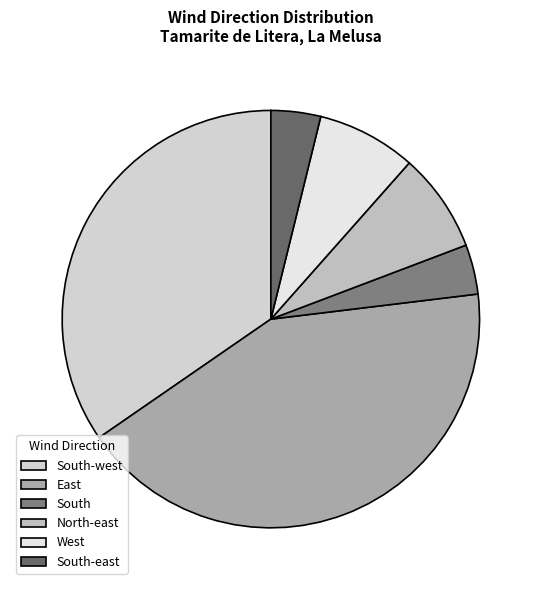

To the nearest percent, what is the difference between the largest and smallest slice percentages?

38%